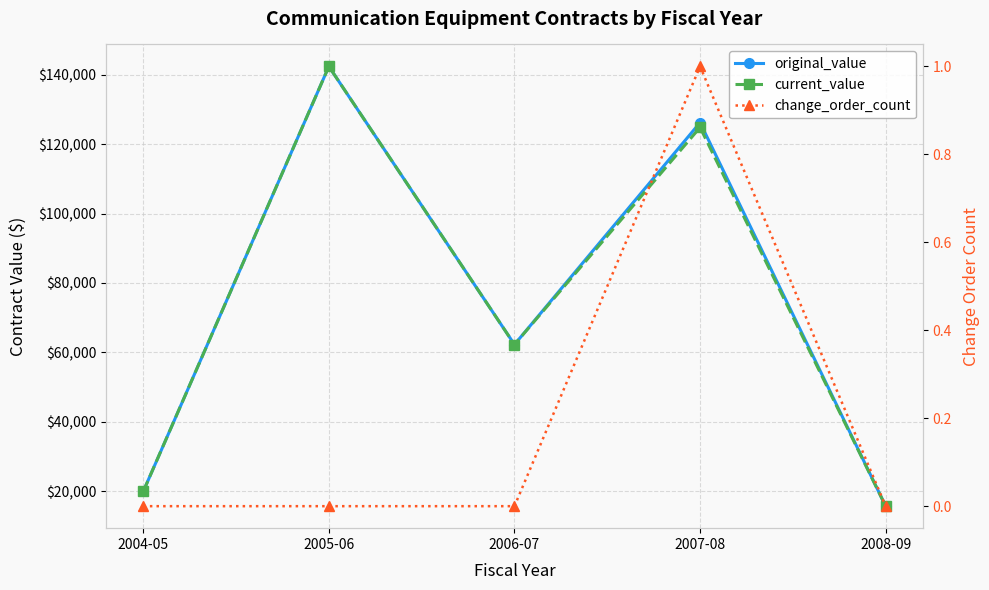

The value of current_value at 2004-05 is 19892.7. True or false?

True